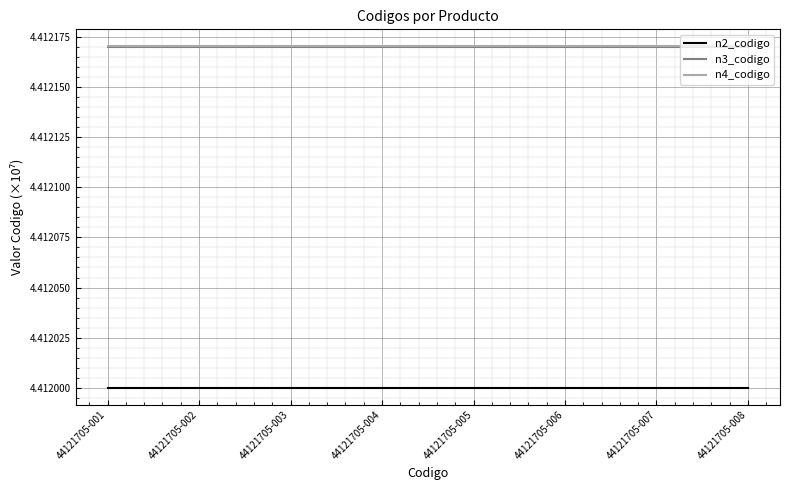

True or false: n2_codigo and n3_codigo intersect in this chart.

False